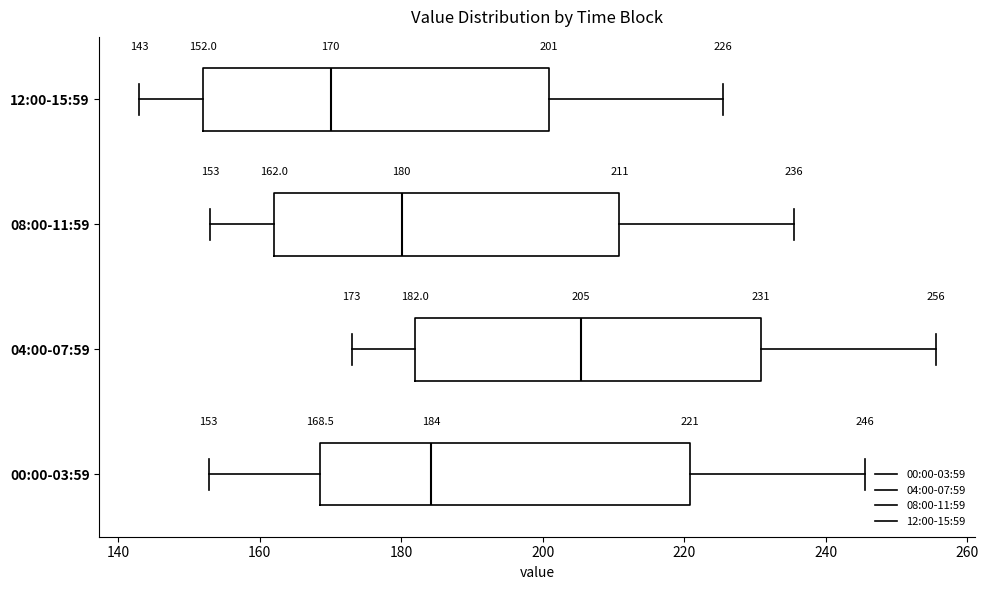

Comparing the boxes themselves (not the whiskers), which one is the widest?

00:00-03:59